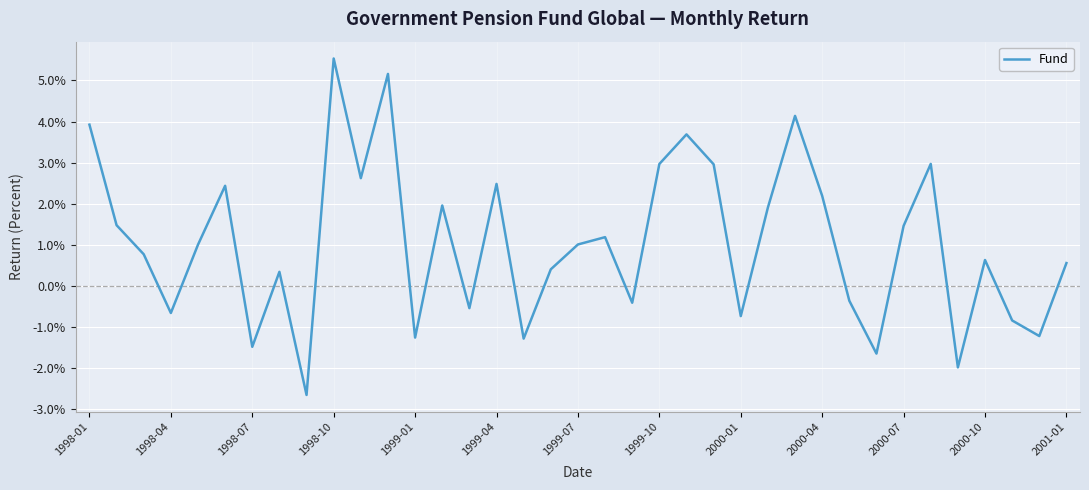

Does the chart have visible grid lines?

Yes